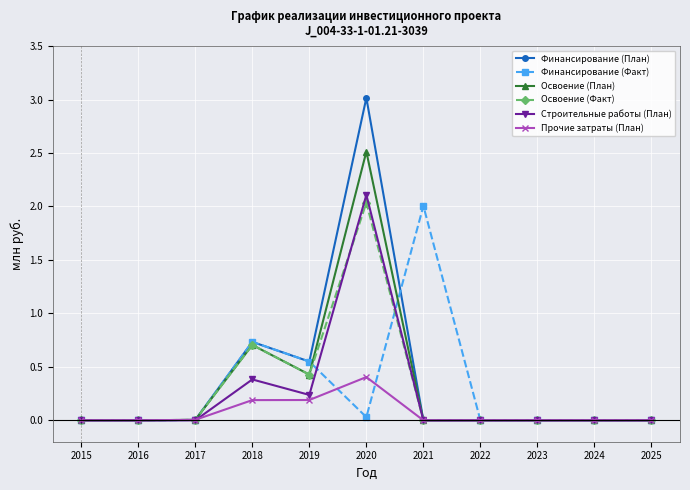

Which category has the highest value across all series?

2020